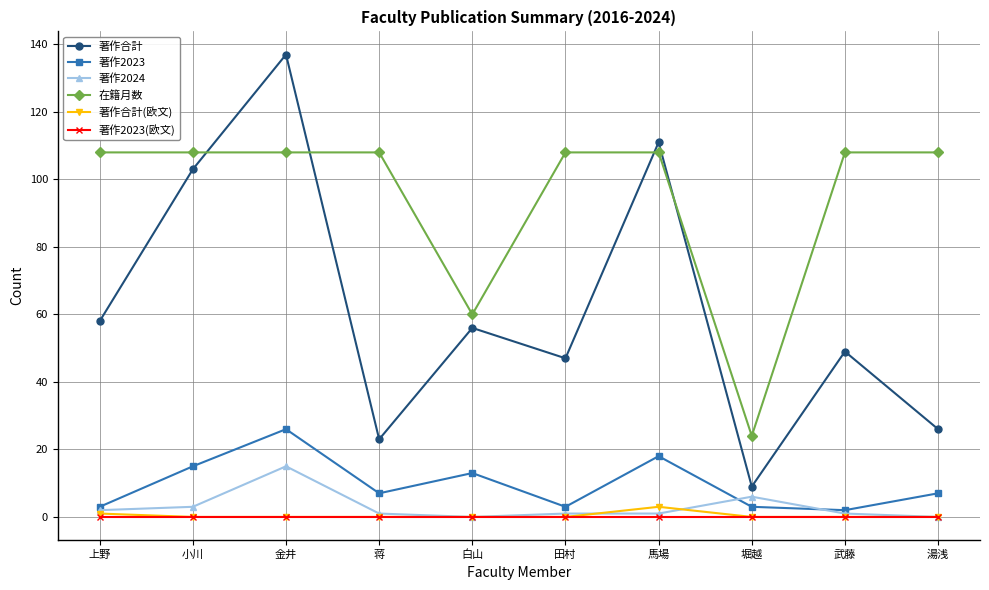

How many data points does each series have?

10